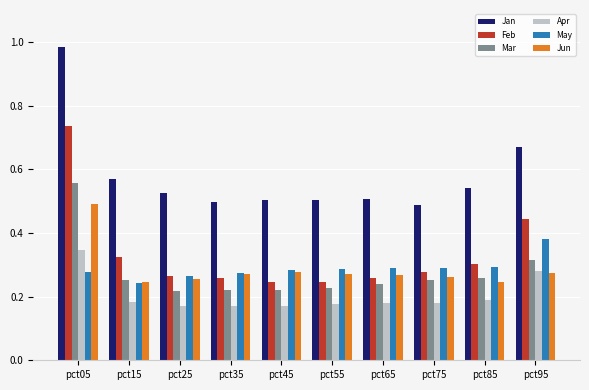

At which label does Jun reach its peak?

pct05